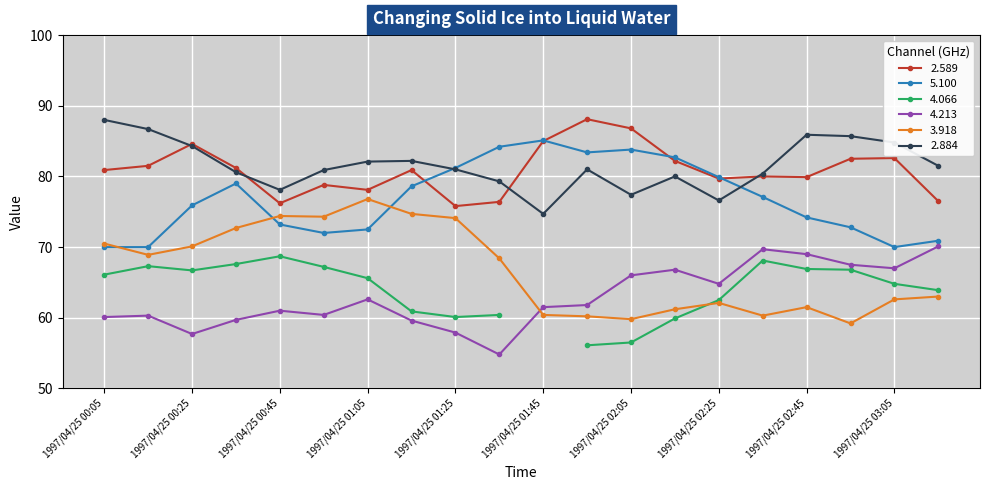

The 2.589 series shows 79.9 at 1997/04/25 02:45. True or false?

True